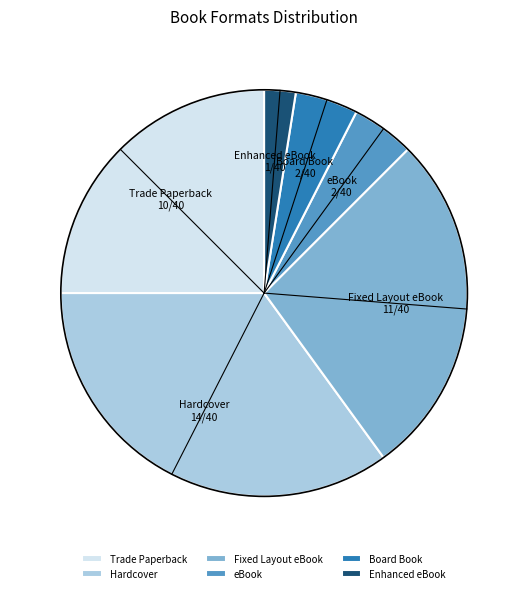

Does eBook account for over 50% of the chart?

No